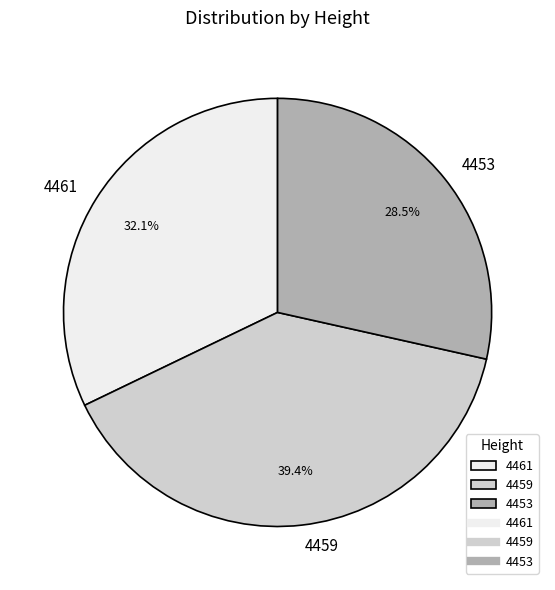

The 4461 slice represents 21% of the pie. True or false?

False